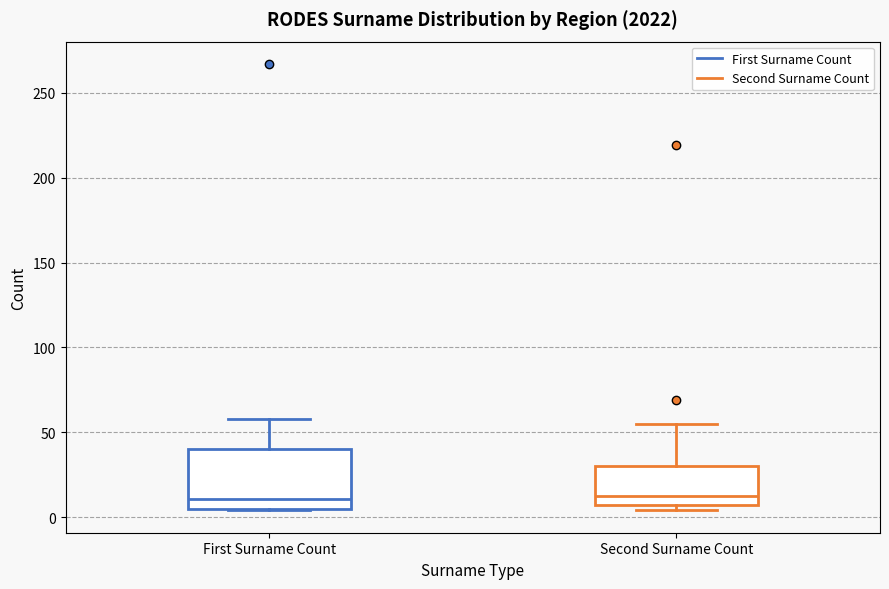

Where does the median line of the box for Second Surname Count sit on the y-axis? The values are not printed on the chart, so give them approximately, as read against the axis.

15